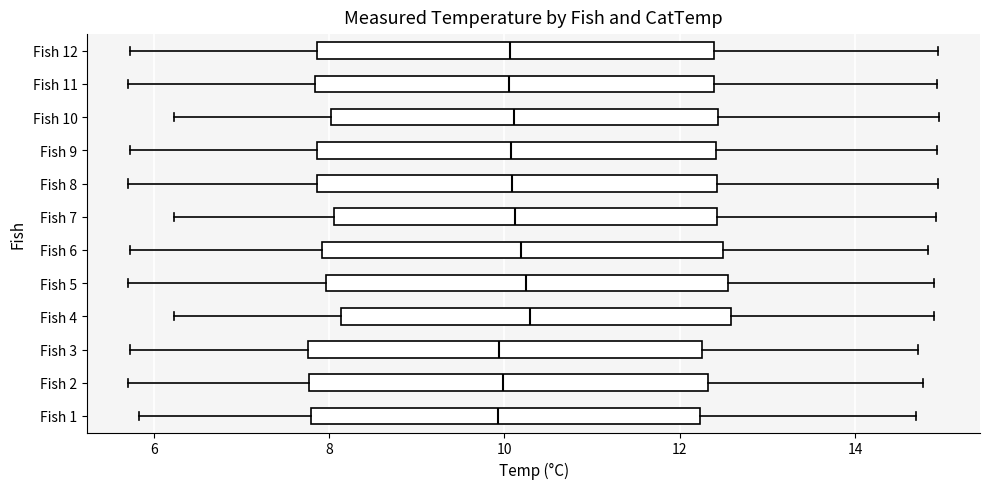

Where is the right edge of the box for Fish 5 on the x-axis? The values are not printed on the chart, so give them approximately, as read against the axis.

12.6